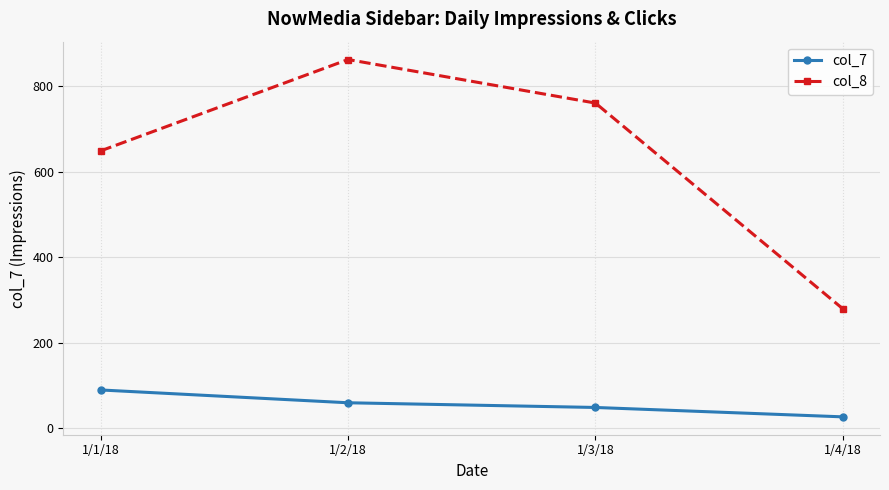

What is the average value of the col_7 series?

56